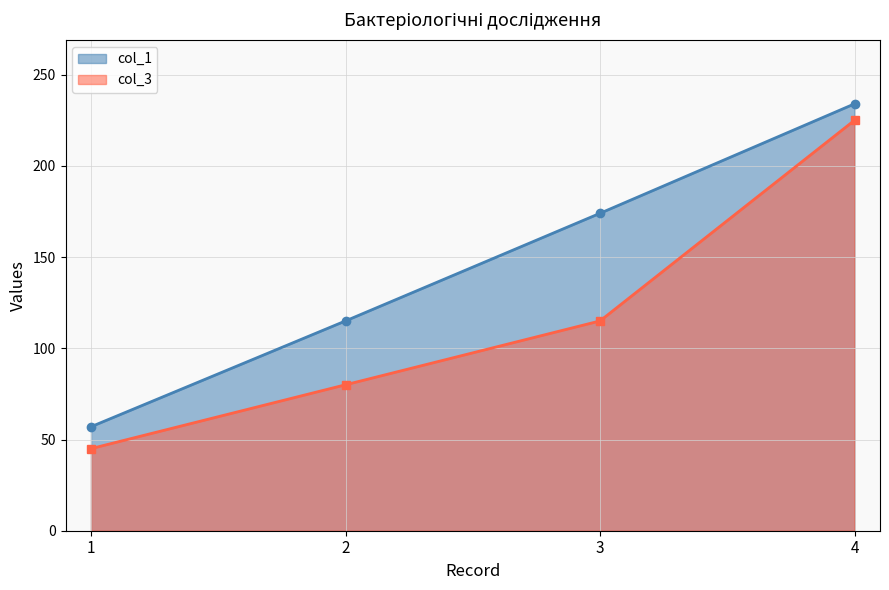

What is the average value?

145